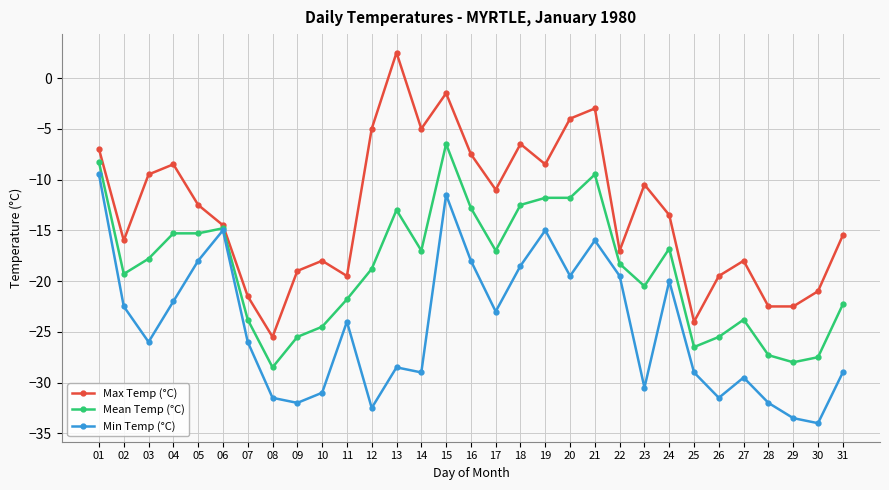

Rank the series at 14 from lowest to highest value.

Min Temp (°C), Mean Temp (°C), Max Temp (°C)